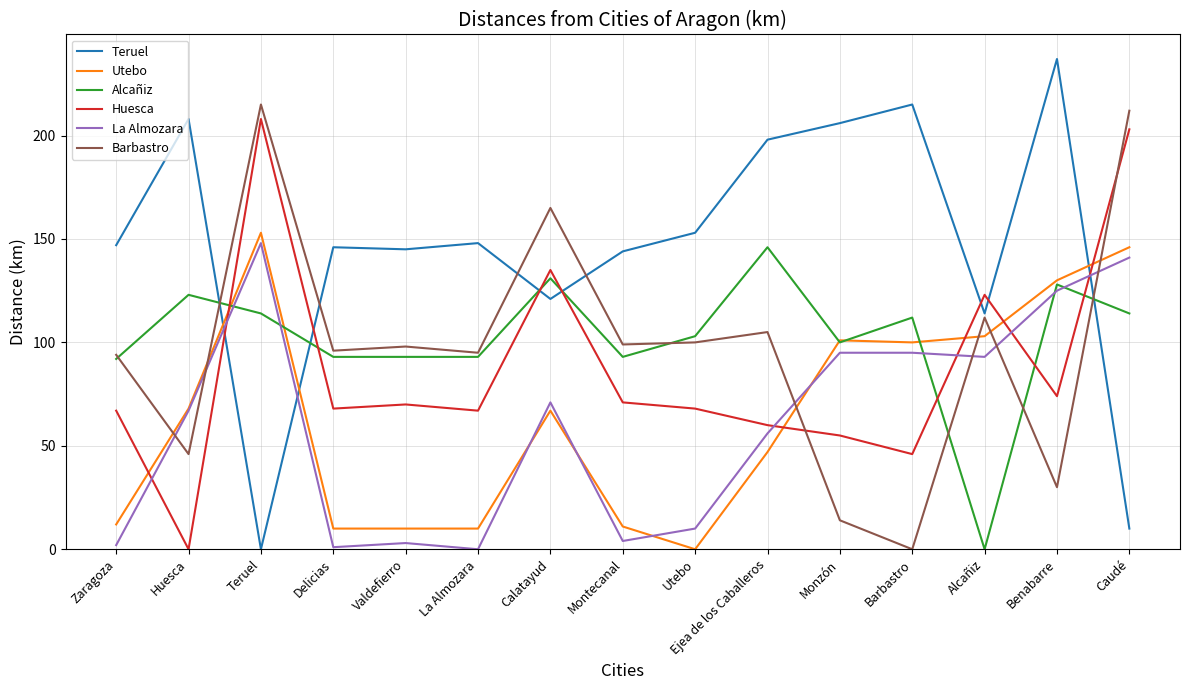

The La Almozara series shows 56 at Ejea de los Caballeros. True or false?

True